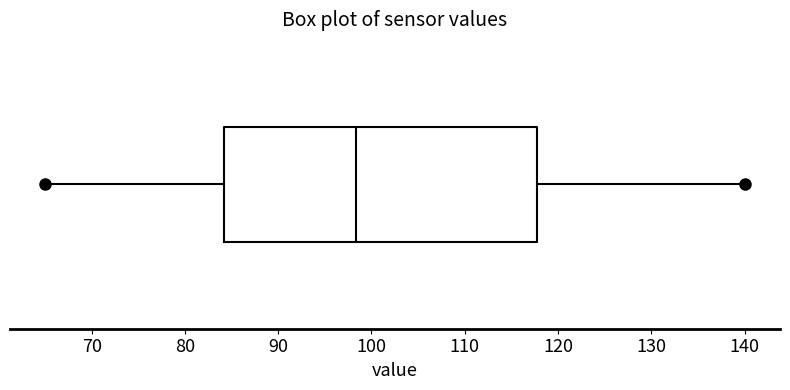

Where is the right edge of the box on the x-axis? The values are not printed on the chart, so give them approximately, as read against the axis.

118